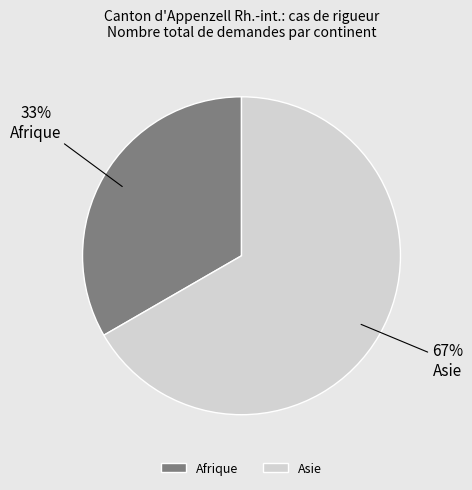

Is Asie the majority of the pie?

Yes